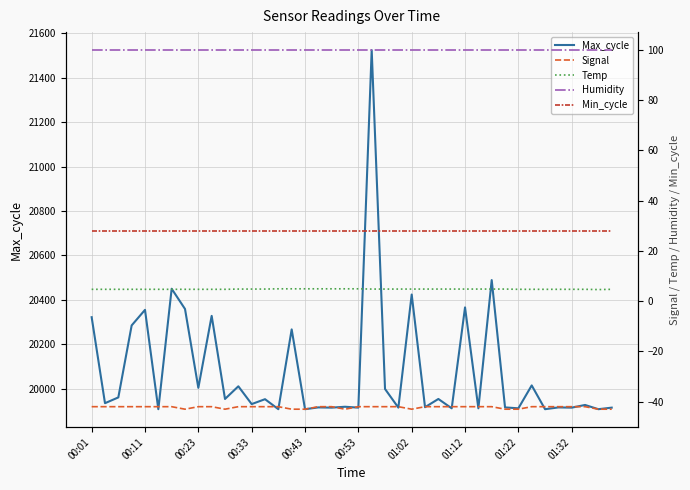

True or false: Max_cycle has a value of 30506 at 00:53.

False